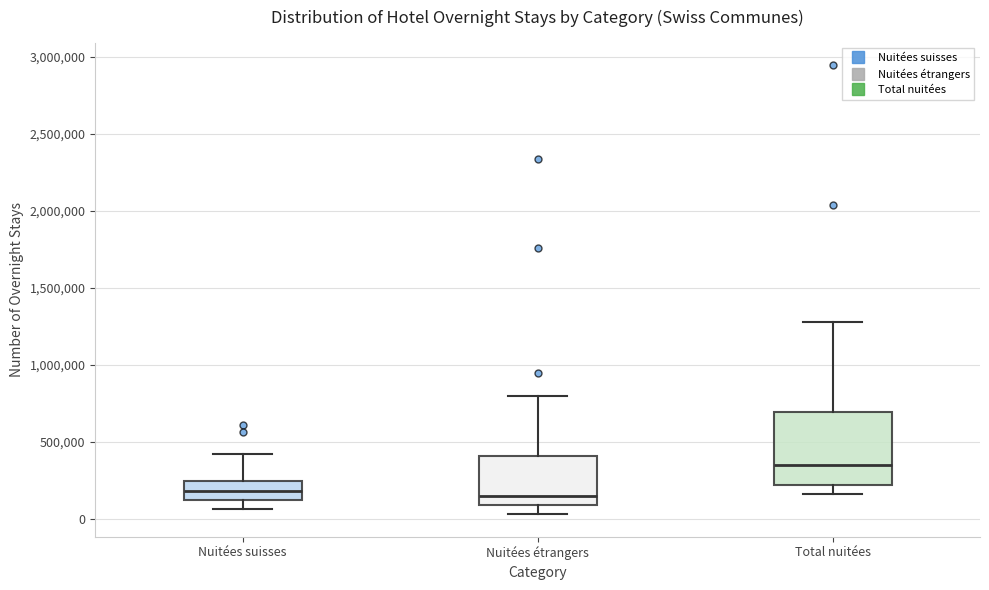

Comparing the boxes themselves (not the whiskers), which one is the tallest?

Total nuitées